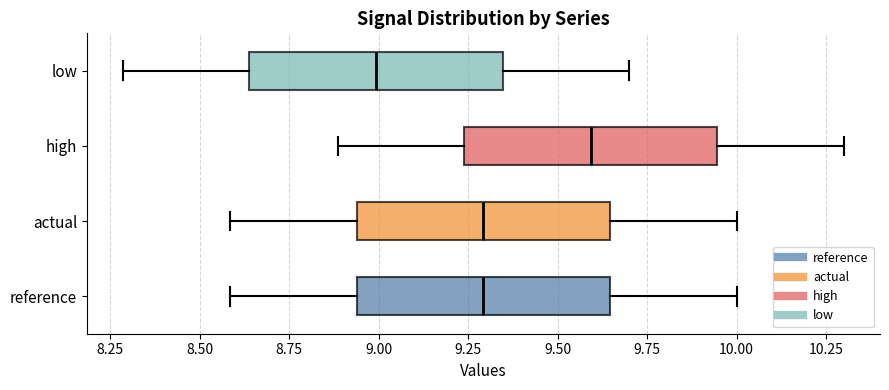

Reading bottom to top, transcribe this box plot: for each box, give where its median line is, the range the box spans, and where its two whiskers end, as read against the x-axis. The values are not printed on the chart, so give them approximately, as read against the axis.

reference: median 9.30, box 8.95 to 9.65, whiskers 8.60 to 10.00
actual: median 9.30, box 8.95 to 9.65, whiskers 8.60 to 10.00
high: median 9.60, box 9.25 to 9.95, whiskers 8.90 to 10.30
low: median 9.00, box 8.65 to 9.35, whiskers 8.30 to 9.70